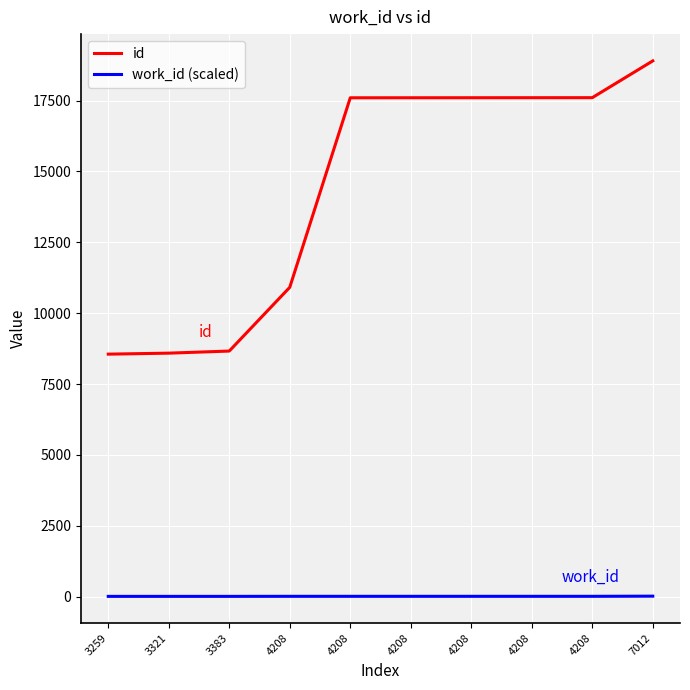

Reading left to right, what are all the values shown in this chart?

id: 8554.0	8589.0	8663.0	10912.0	17600.0	17601.0	17602.0	17603.0	17604.0	18902.0
work_id (scaled): 6.5	6.6	6.8	8.4	8.4	8.4	8.4	8.4	8.4	14.0